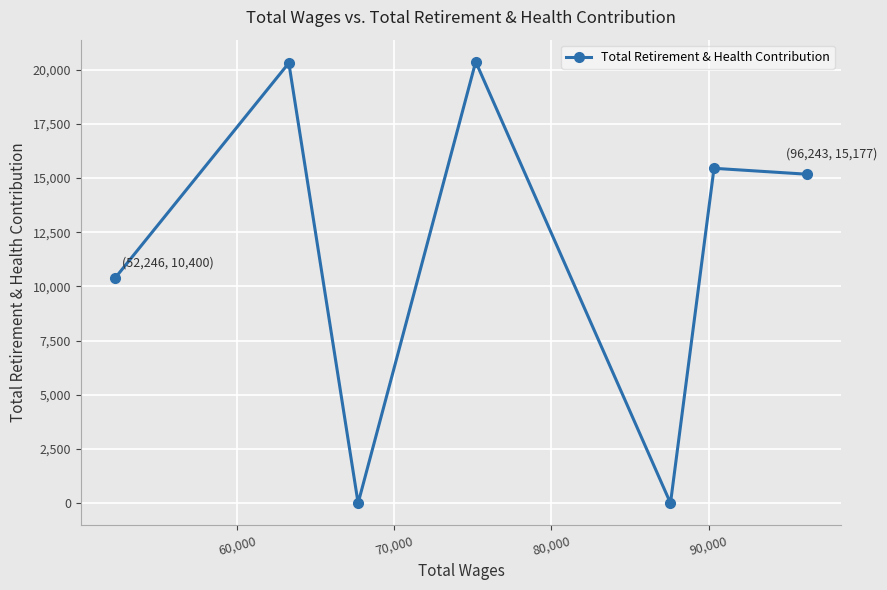

What is the difference between the second highest and minimum values?

20308